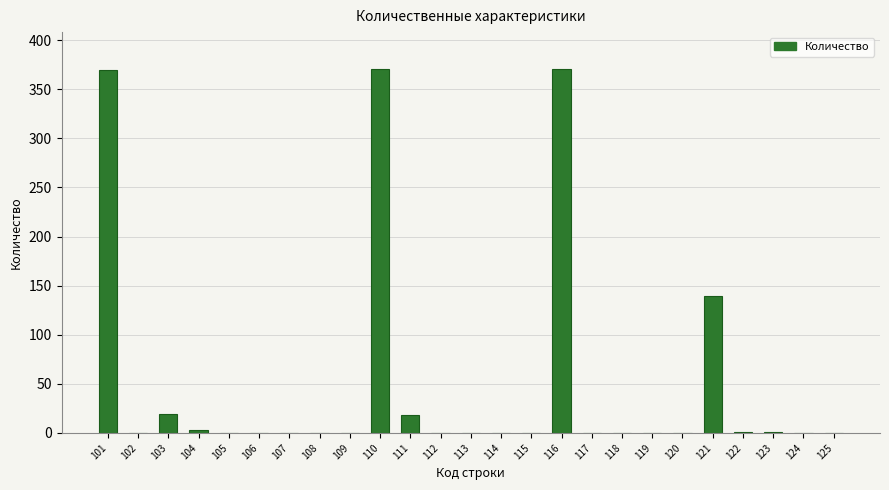

What is the greatest value displayed?

371